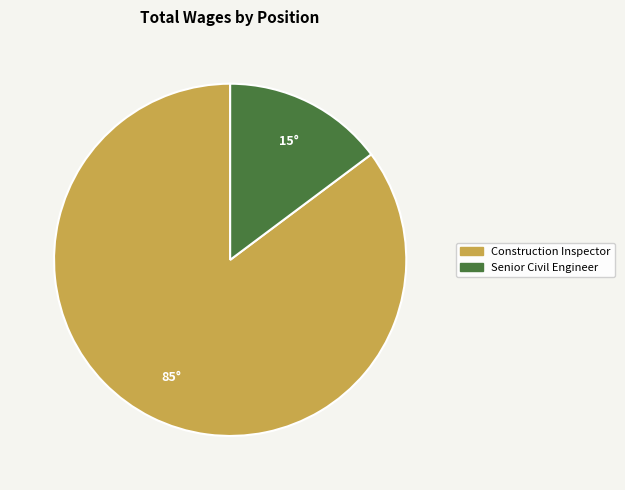

Rank the categories by value from lowest to highest.

Senior Civil Engineer, Construction Inspector